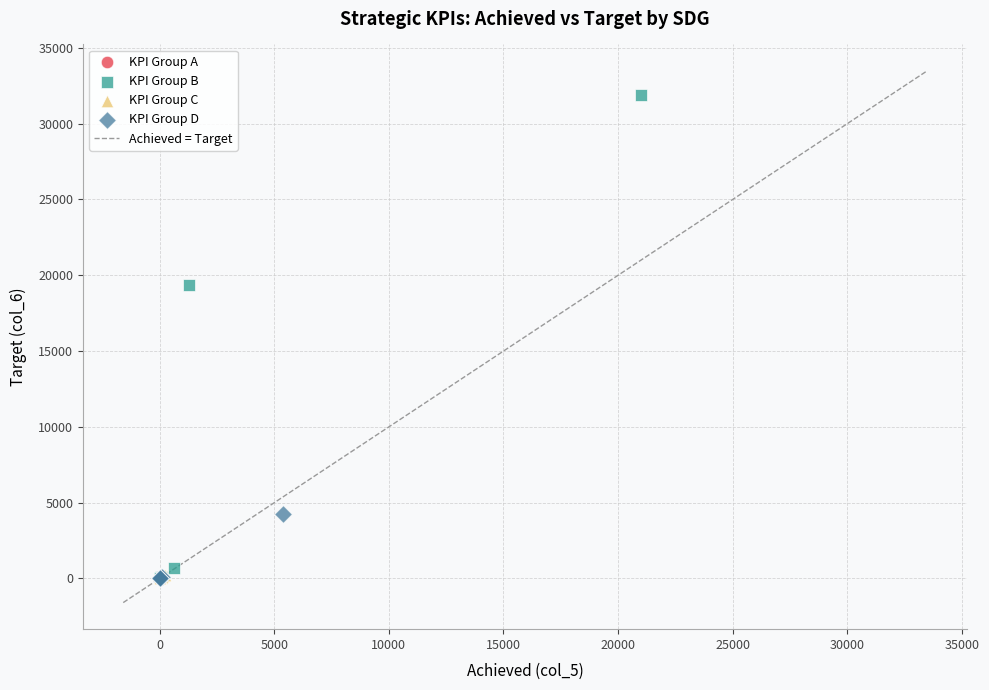

Which series has the widest spread of Y values?

KPI Group B